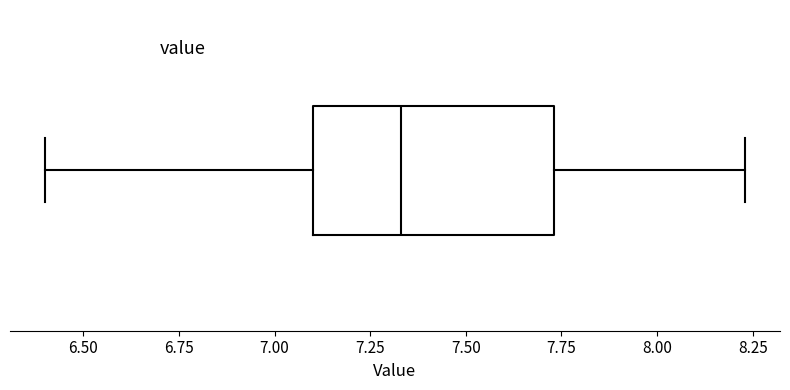

Transcribe this box plot: give where the median line is, the range the box spans, and where the two whiskers end, as read against the x-axis. The values are not printed on the chart, so give them approximately, as read against the axis.

median 7.35, box 7.10 to 7.75, whiskers 6.40 to 8.25